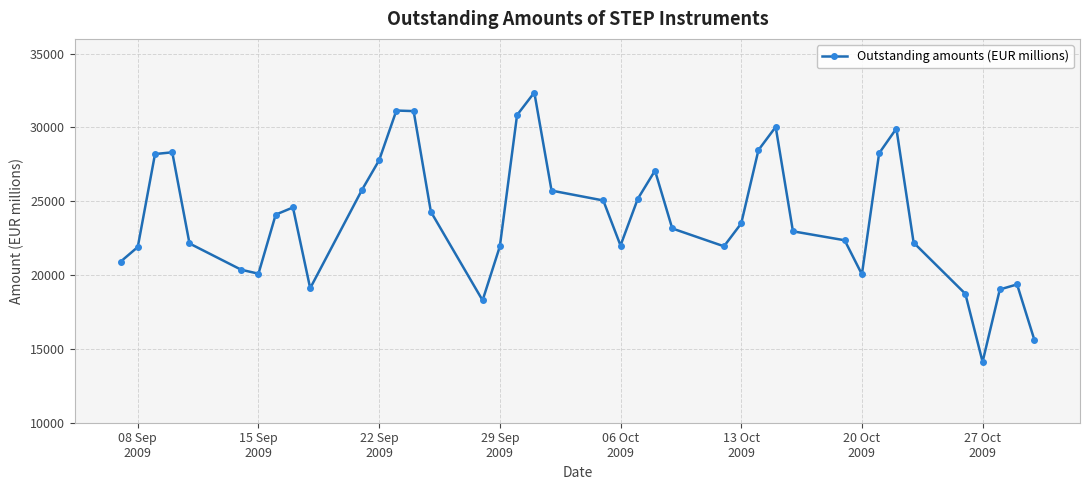

Does the chart display data point markers on the line(s)?

Yes